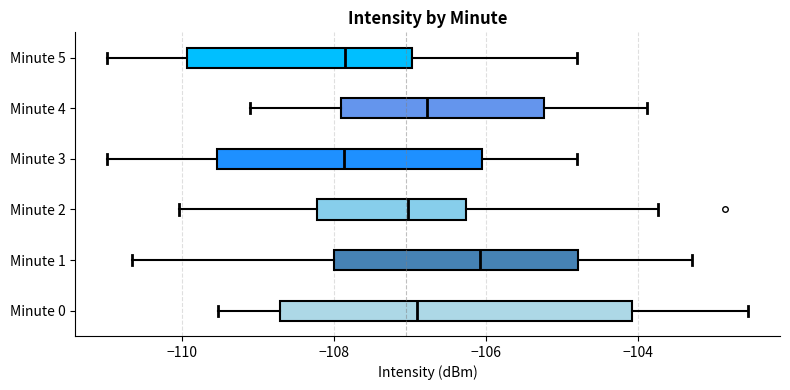

Reading bottom to top, transcribe this box plot: for each box, give where its median line is, the range the box spans, and where its two whiskers end, as read against the x-axis. The values are not printed on the chart, so give them approximately, as read against the axis.

Minute 0: median -107.0, box -108.8 to -104.0, whiskers -109.6 to -102.6
Minute 1: median -106.0, box -108.0 to -104.8, whiskers -110.6 to -103.2
Minute 2: median -107.0, box -108.2 to -106.2, whiskers -110.0 to -103.8
Minute 3: median -107.8, box -109.6 to -106.0, whiskers -111.0 to -104.8
Minute 4: median -106.8, box -108.0 to -105.2, whiskers -109.2 to -103.8
Minute 5: median -107.8, box -110.0 to -107.0, whiskers -111.0 to -104.8